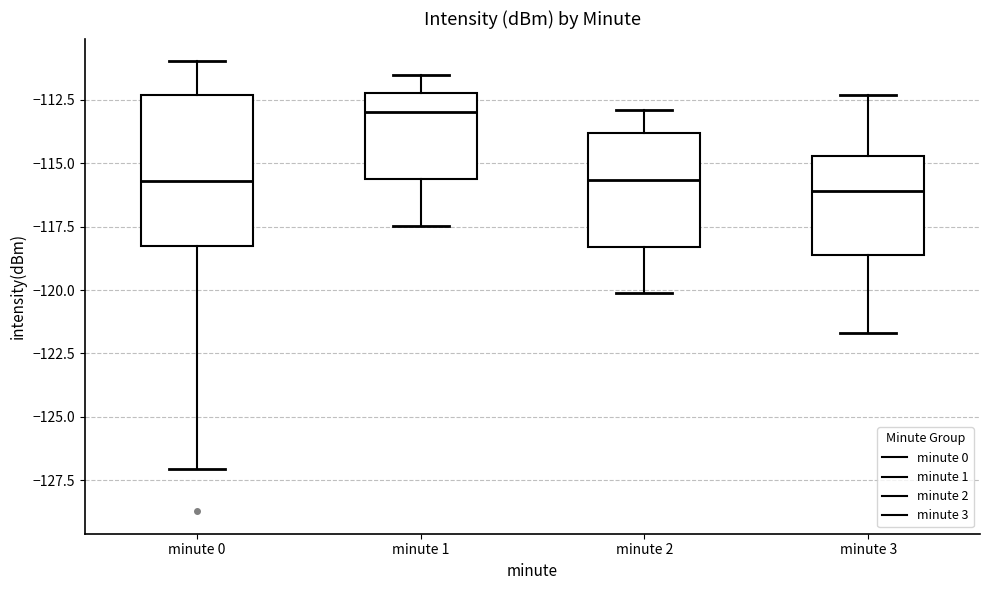

Which box is the tallest, from its lower edge to its upper edge?

minute 0